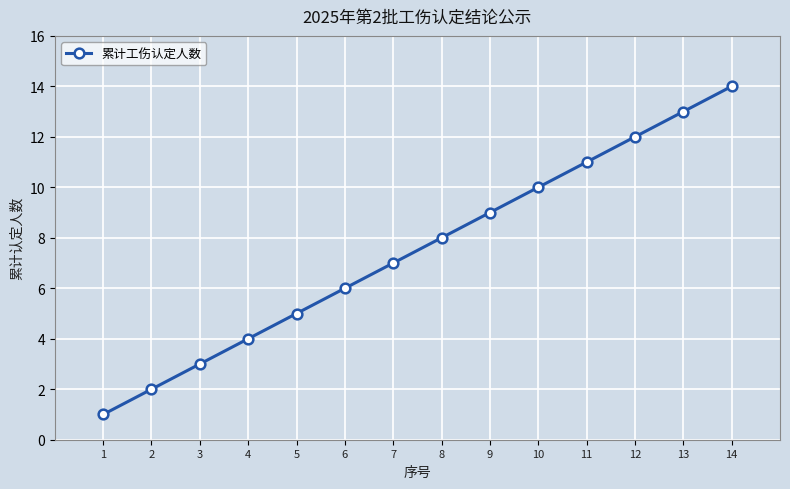

How many values are below 8?

7